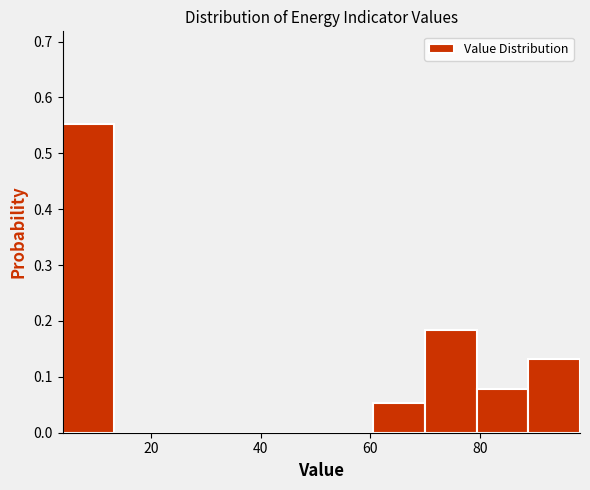

Reading left to right, transcribe this chart: for each bar, give the range it covers on the x-axis and its height. Neither the bar edges nor the heights are printed on the chart, so give them approximately, as read against the axes.

4 to 14: 0.55
14 to 22: 0
22 to 32: 0
32 to 42: 0
42 to 52: 0
52 to 60: 0
60 to 70: 0.05
70 to 80: 0.18
80 to 88: 0.08
88 to 98: 0.13